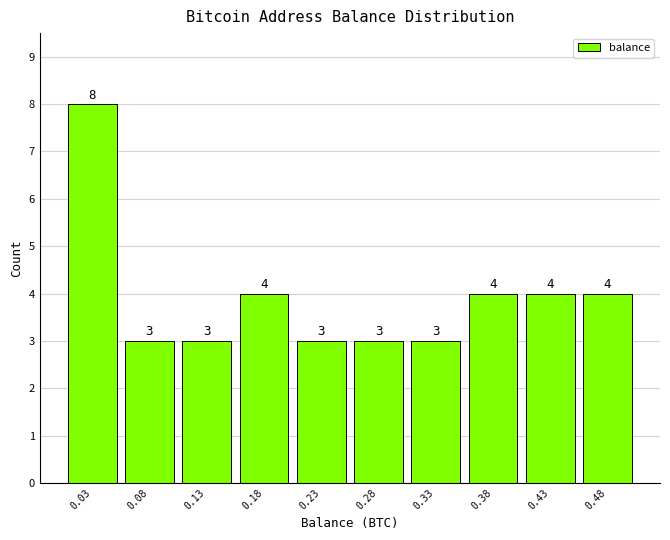

How tall is the bar that spans 0.357 to 0.408 on the x-axis? The bar edges are not printed on the chart, so give them approximately, as read against the axis.

4